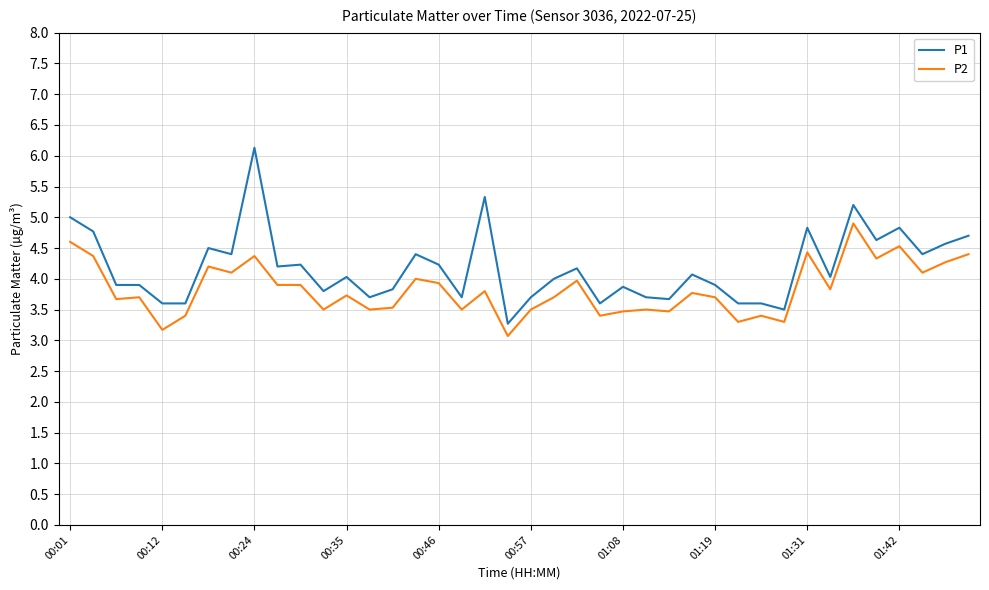

Does the chart have visible grid lines?

Yes